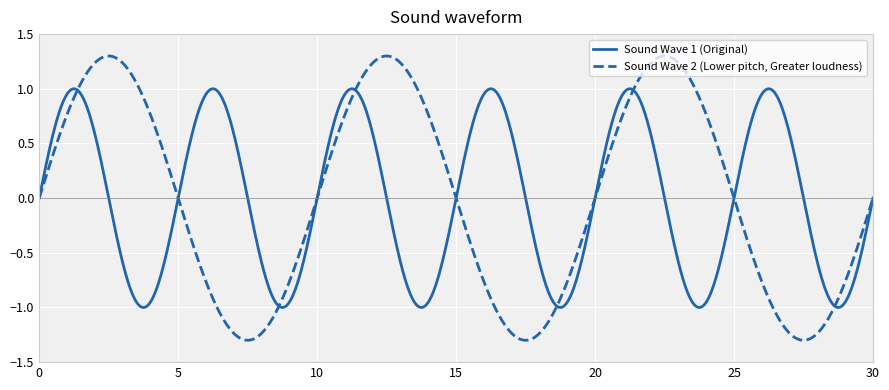

Rank the series by their maximum value, from highest to lowest.

Sound Wave 2 (Lower pitch, Greater loudness), Sound Wave 1 (Original)